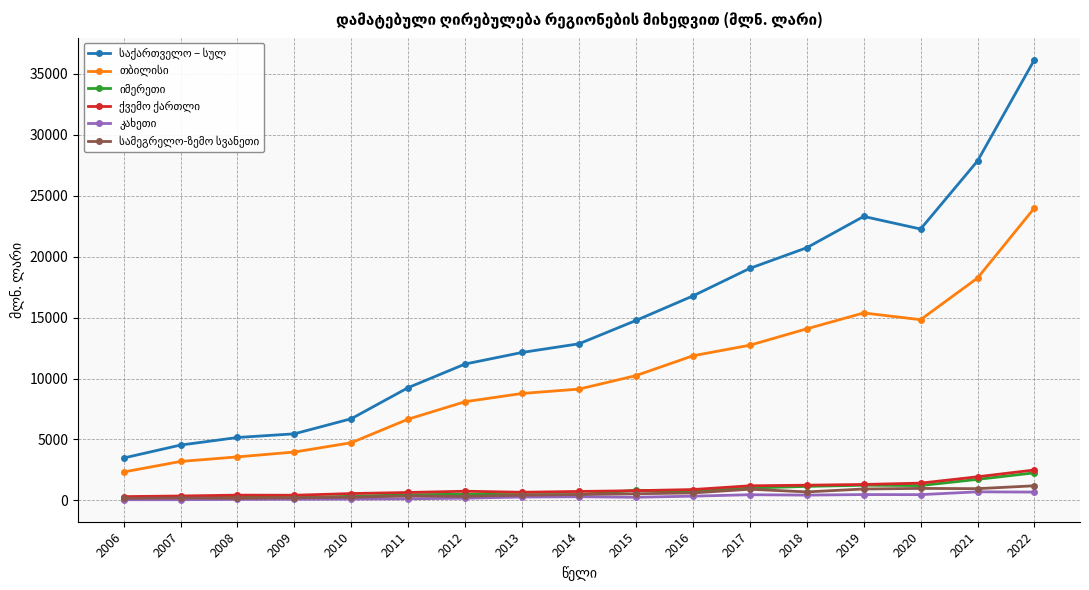

What is the maximum value shown in the chart?

36153.7